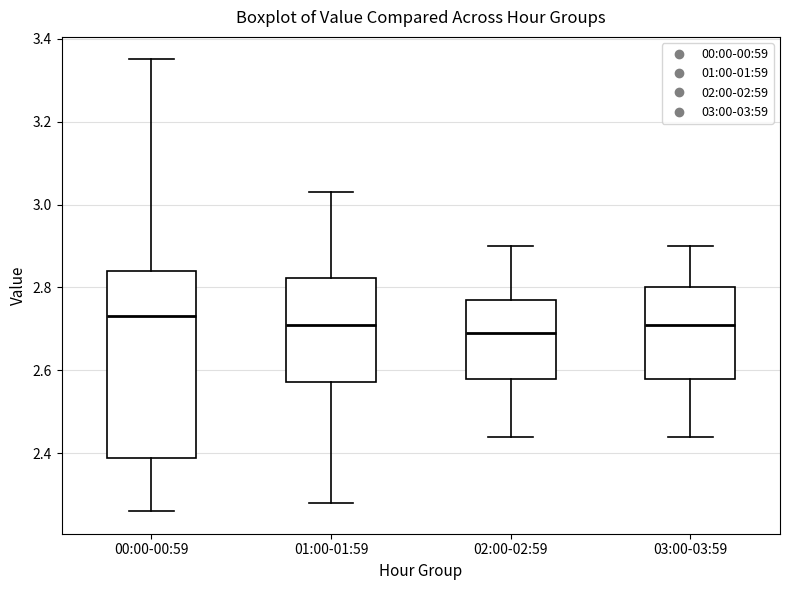

Comparing the boxes themselves (not the whiskers), which one is the tallest?

00:00-00:59